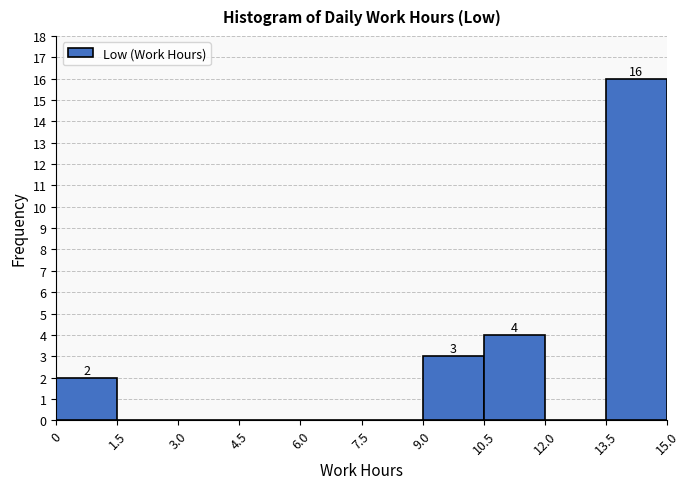

Which range on the x-axis has the tallest bar?

13.5 to 15.0